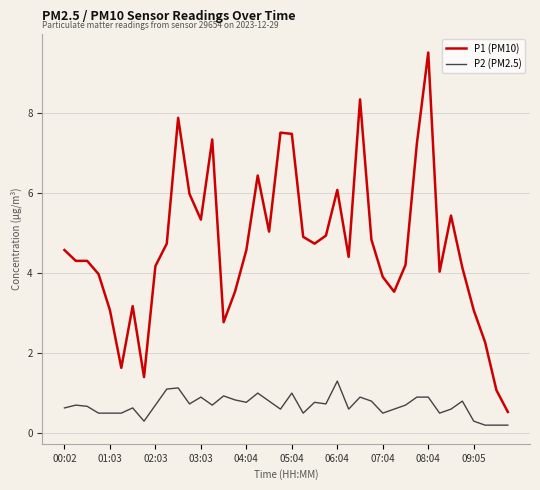

What is the difference between the maximum and minimum values in the P1 (PM10) series?

9.0